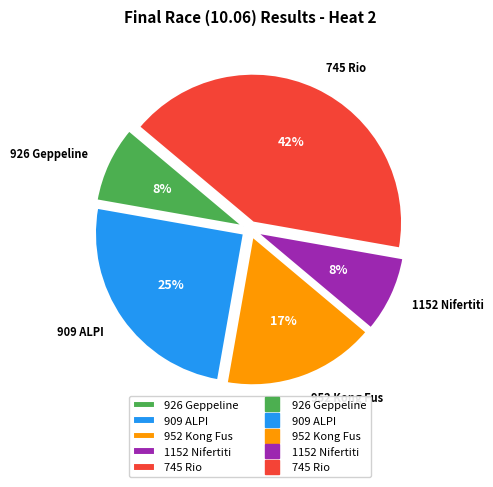

Do 926 Geppeline and 952 Kong Fus together represent more than half of the pie?

No